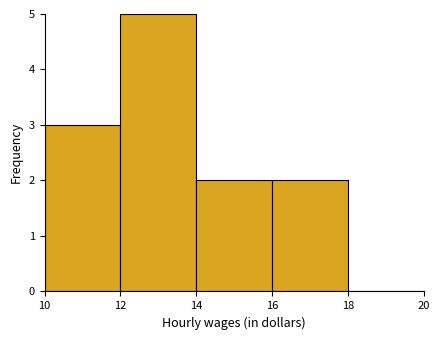

Reading left to right, list every bar in this chart as the range it spans on the x-axis followed by its height. The values are not printed on the chart, so give them approximately, as read against the axis.

10 to 12: 3
12 to 14: 5
14 to 16: 2
16 to 18: 2
18 to 20: 0